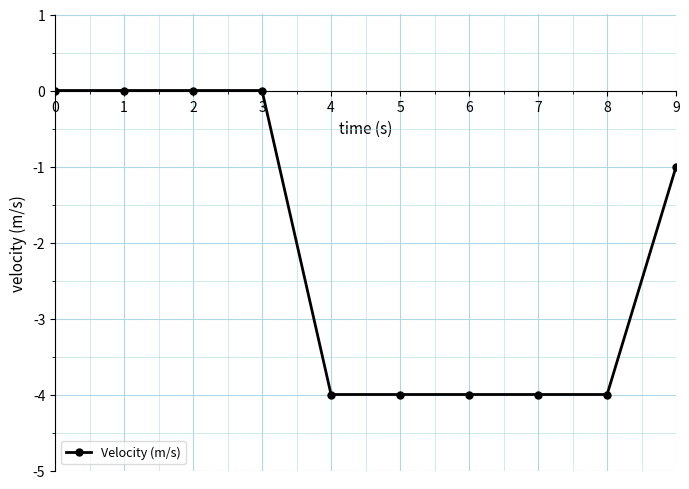

The chart shows a value of 0 at 0. True or false?

True